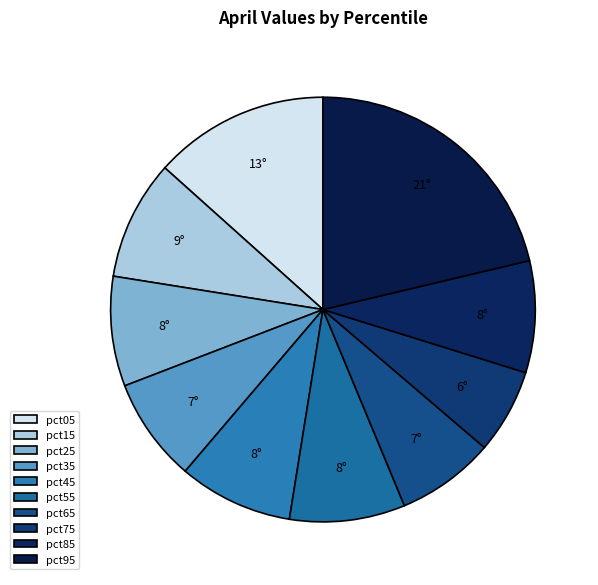

To the nearest percent, what portion does pct45 represent?

9%